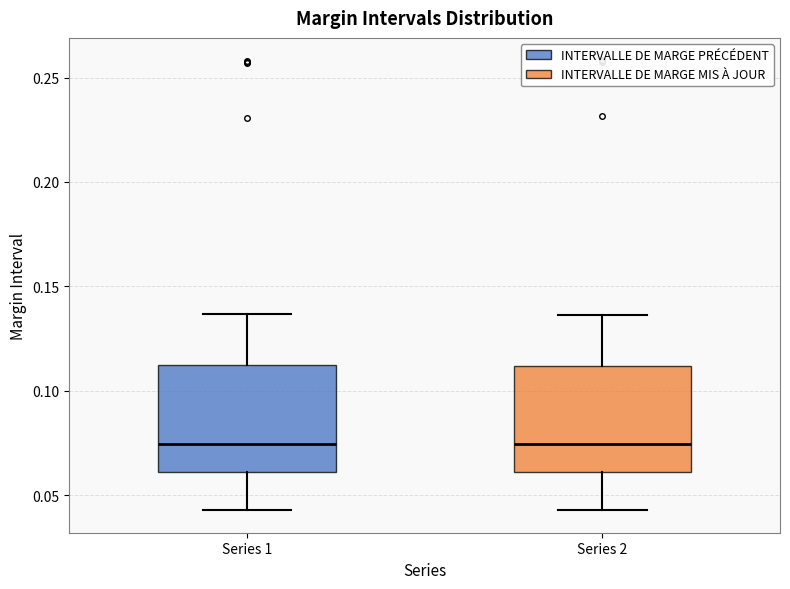

Reading left to right, transcribe this box plot: for each box, give where its median line is, the range the box spans, and where its two whiskers end, as read against the y-axis. The values are not printed on the chart, so give them approximately, as read against the axis.

Series 1: median 0.075, box 0.060 to 0.110, whiskers 0.045 to 0.135
Series 2: median 0.075, box 0.060 to 0.110, whiskers 0.045 to 0.135